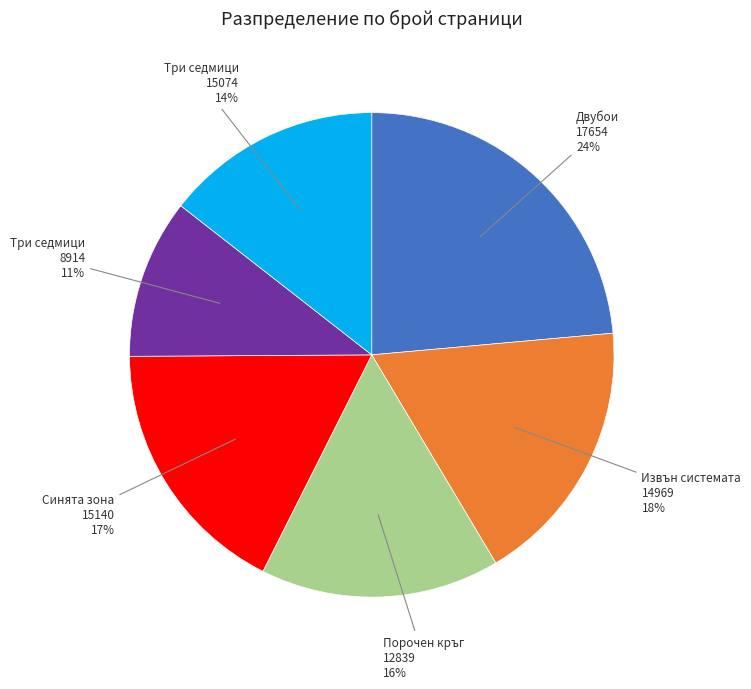

Which slice is the smallest?

Три седмици 8914